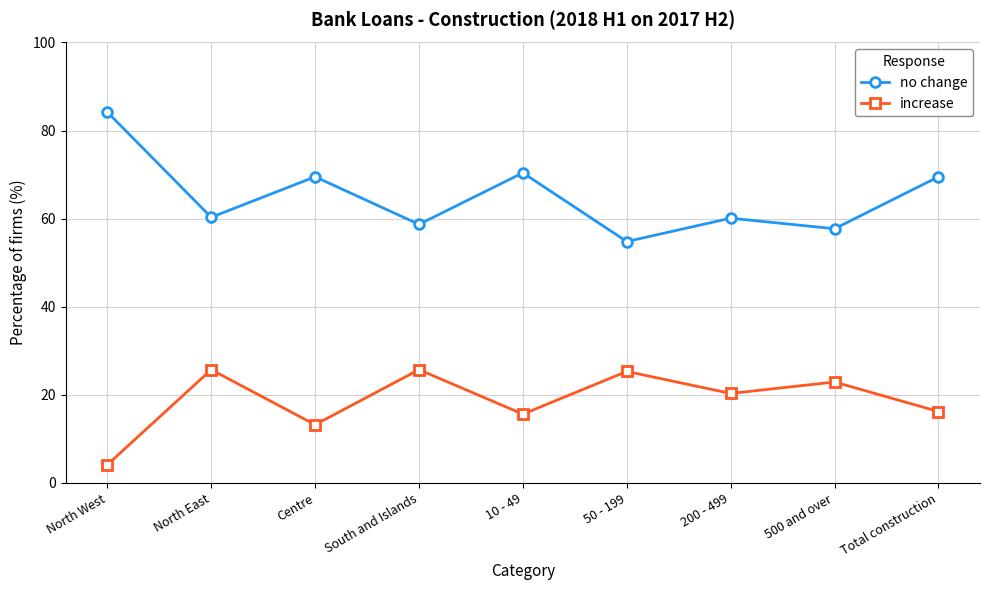

The increase series shows 25.3 at 50 - 199. True or false?

True